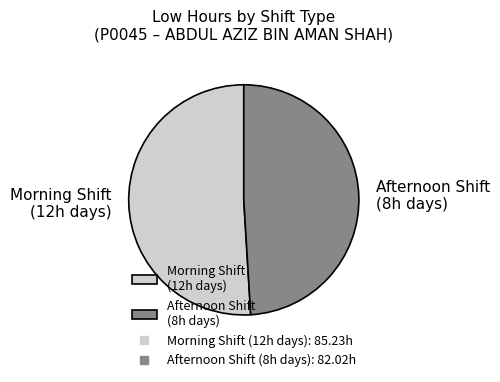

Does any single category account for the majority?

Yes